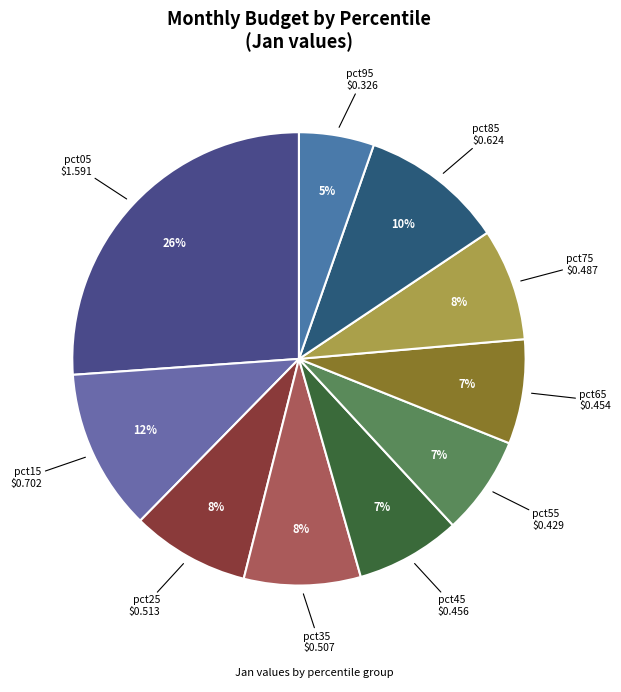

Count the number of slices in the pie.

10